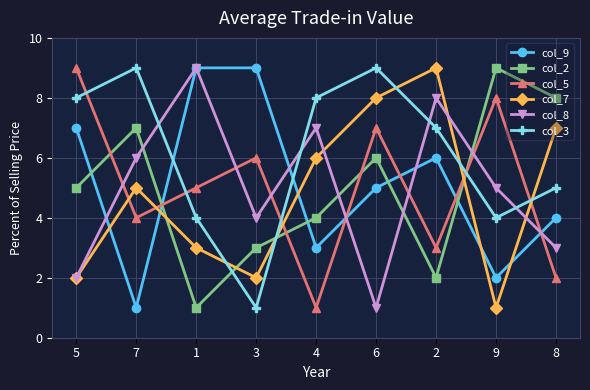

True or false: col_5 has a value of 4 at 6.

False